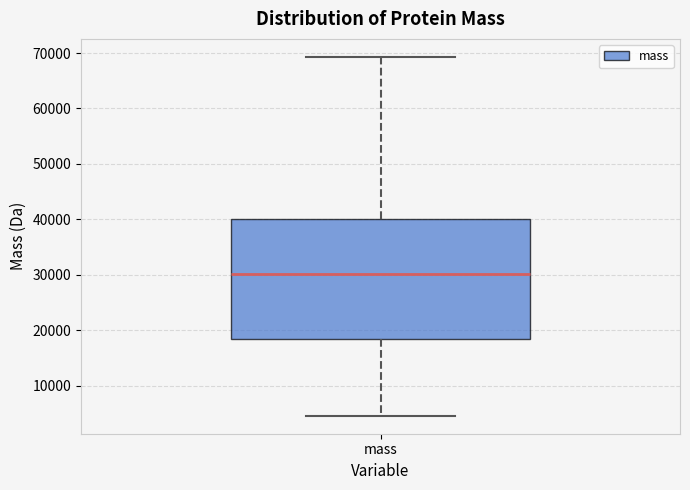

Where does the lower whisker of the box for mass end on the y-axis? The values are not printed on the chart, so give them approximately, as read against the axis.

5000